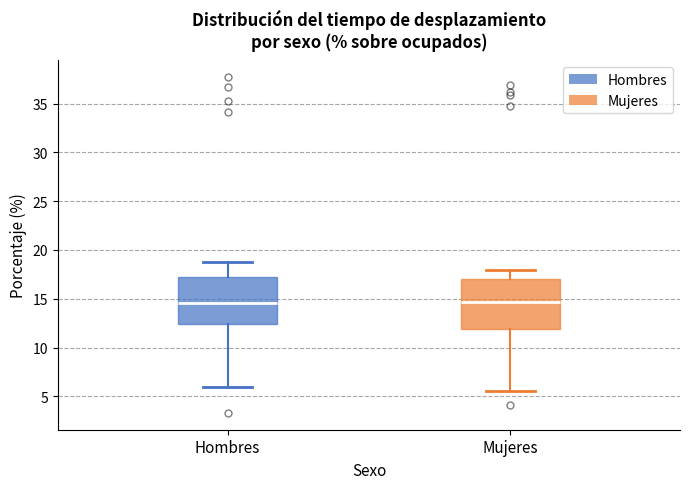

Reading left to right, read every box against the y-axis: the position of its median line, the range the box covers, and the ends of its whiskers. The values are not printed on the chart, so give them approximately, as read against the axis.

Hombres: median 14.5, box 12.5 to 17.5, whiskers 6.0 to 19.0
Mujeres: median 14.5, box 12.0 to 17.0, whiskers 5.5 to 18.0